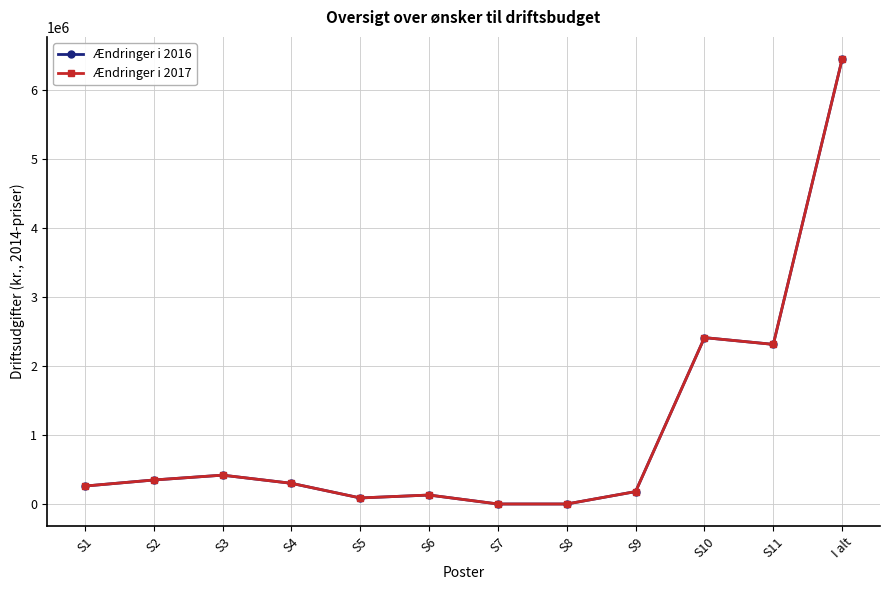

What is the difference between the Ændringer i 2017 values at S10 and I alt?

4039073